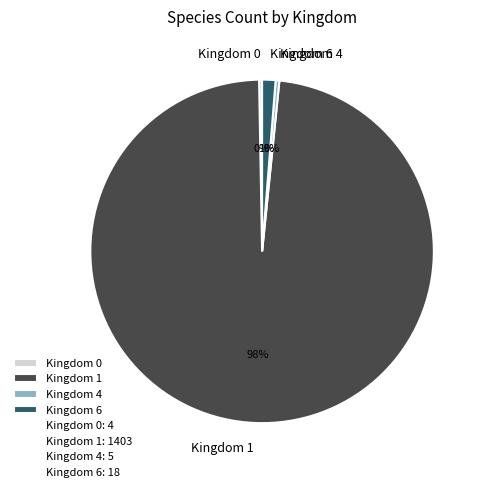

Is there any slice that represents more than half of the pie?

Yes